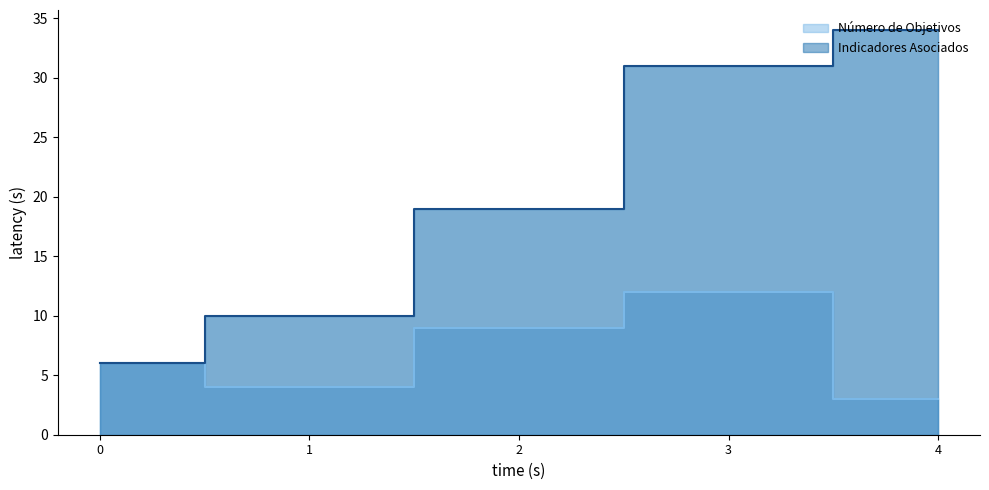

Reading right to left, extract all data points from this chart.

Número de Objetivos: 3	12	9	4	6
Indicadores Asociados: 34	31	19	10	6